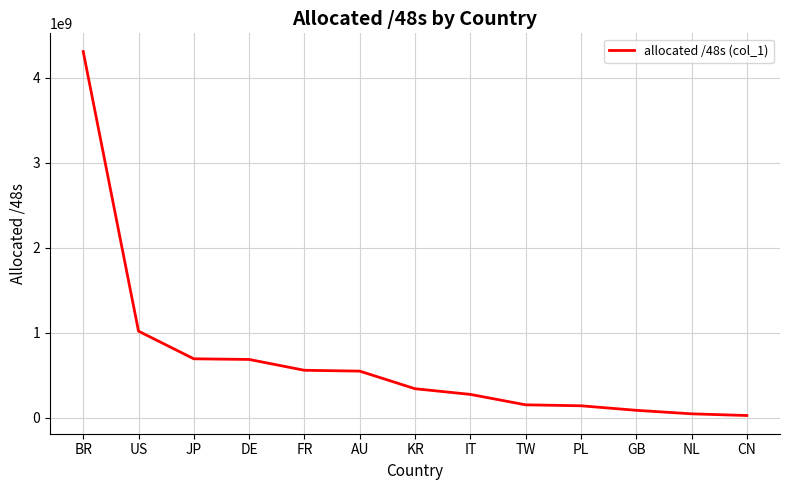

What is the difference between the second highest and minimum values?

992425367